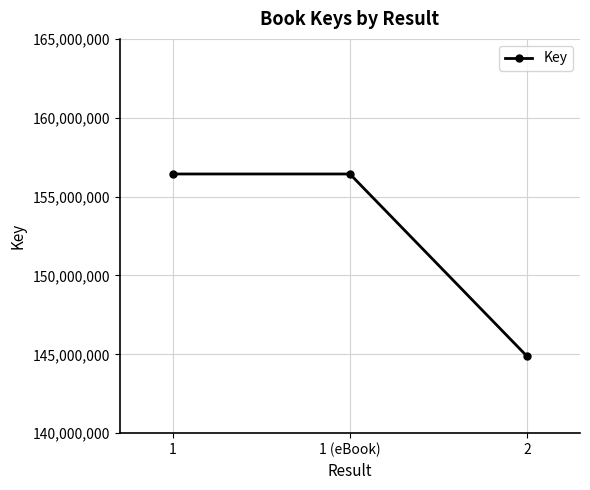

What is the average value?

152583677